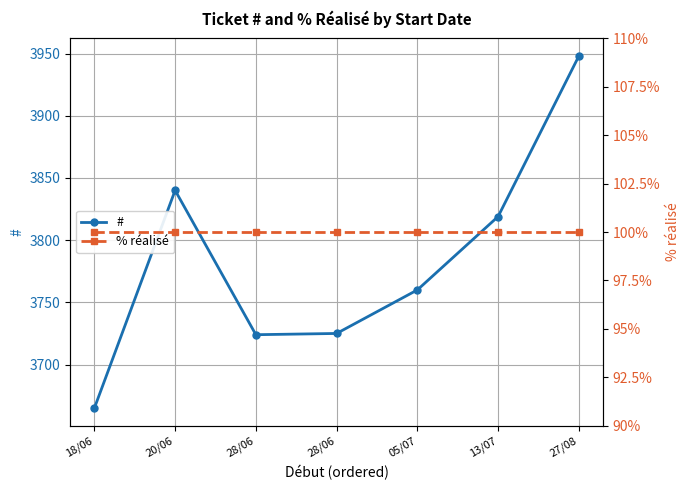

Rank the series at 28/06 from highest to lowest value.

#, % réalisé